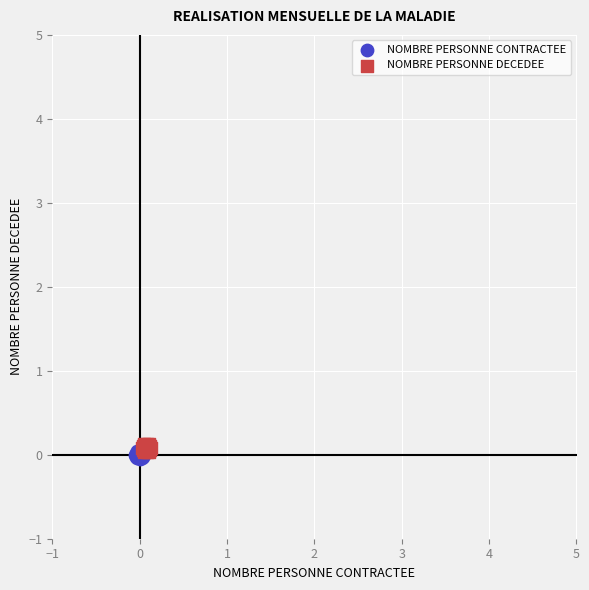

What are all the series names shown in the legend?

NOMBRE PERSONNE CONTRACTEE, NOMBRE PERSONNE DECEDEE